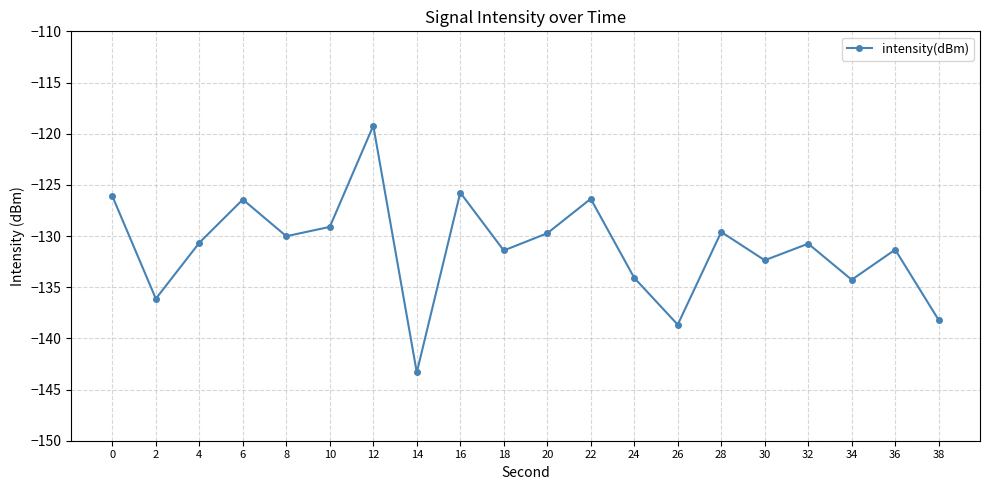

What value does the data have at 14?

-143.3